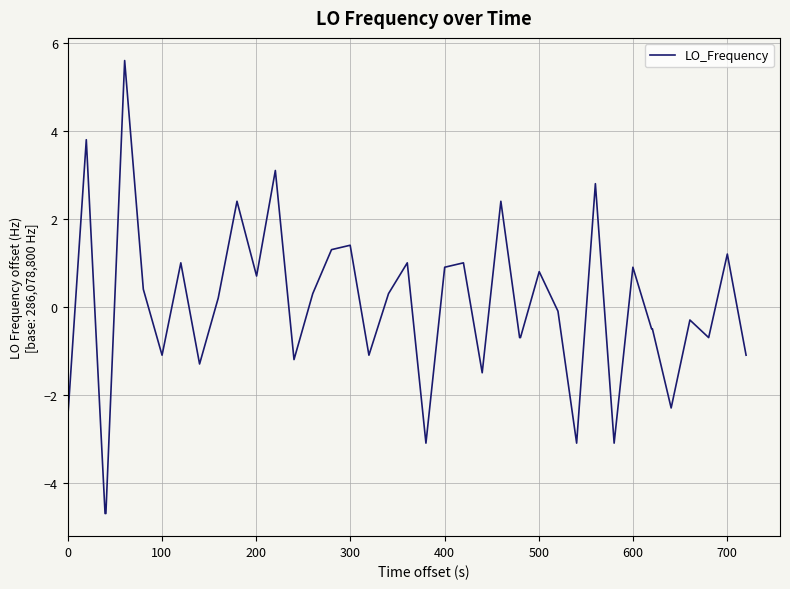

Is this an area chart (filled region under the line)?

No